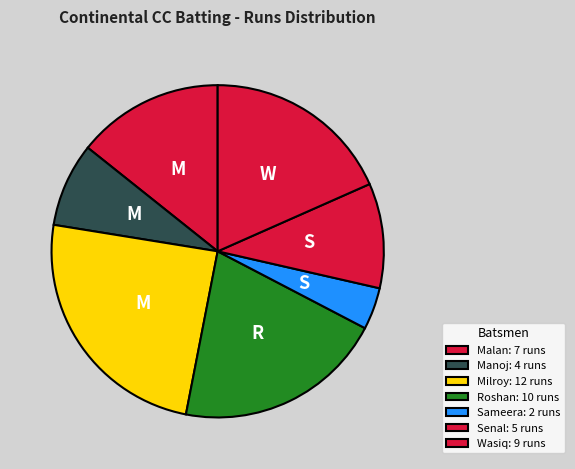

How many segments does this pie chart have?

7